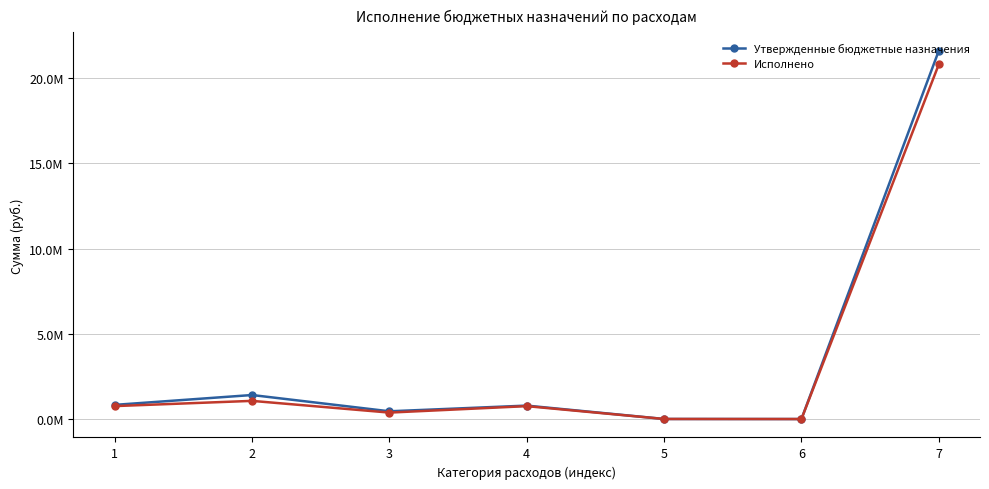

What is the average value of the Исполнено series?

3407500.7